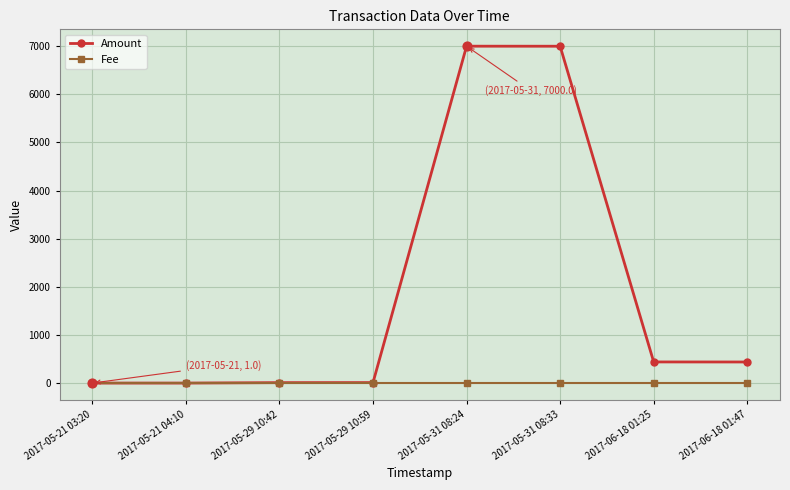

Is the value of Amount at 2017-05-31 08:24 greater than the value of Fee at 2017-05-21 03:20?

Yes